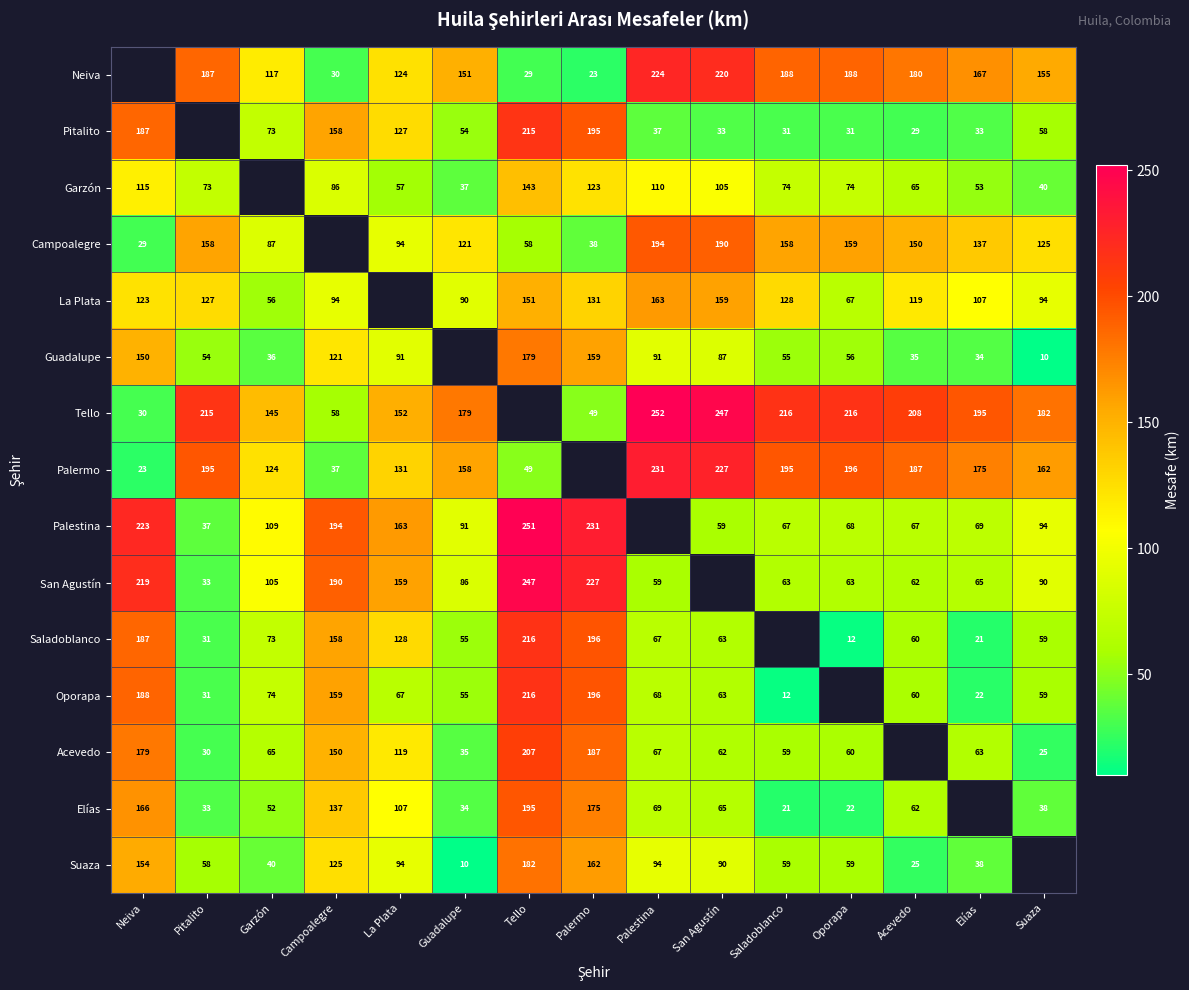

Is it true that Saladoblanco equals 73 at Garzón?

True